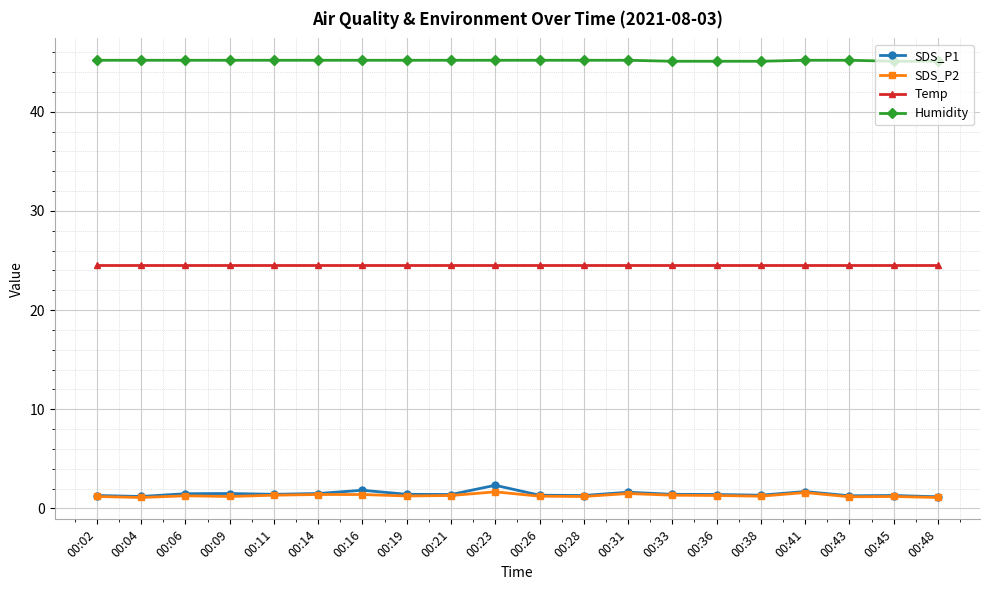

What are all the series names shown in the legend?

SDS_P1, SDS_P2, Temp, Humidity